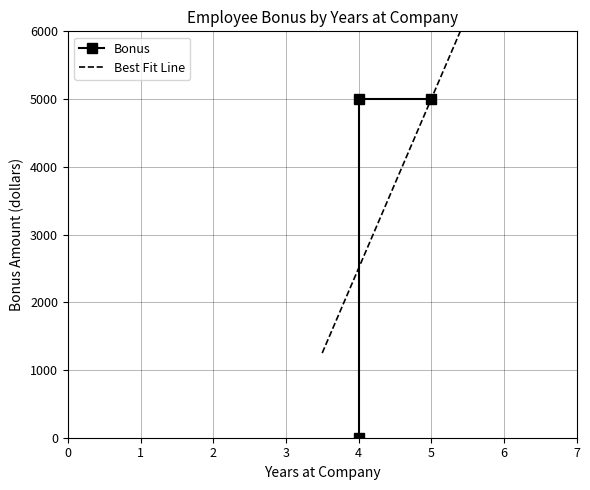

How many values are below 5000?

1